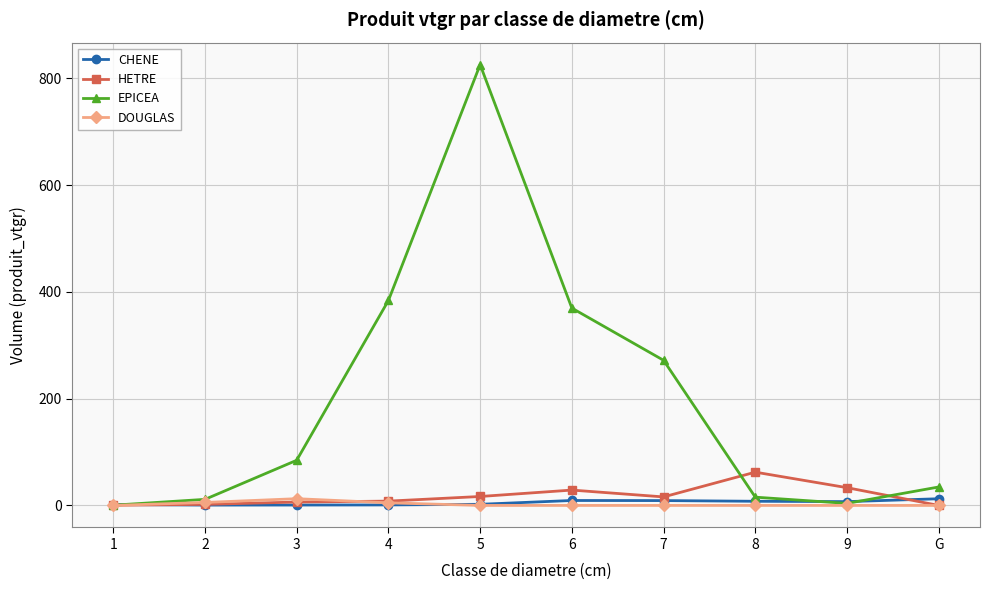

After their last crossing, which series has the higher values: EPICEA or CHENE?

EPICEA